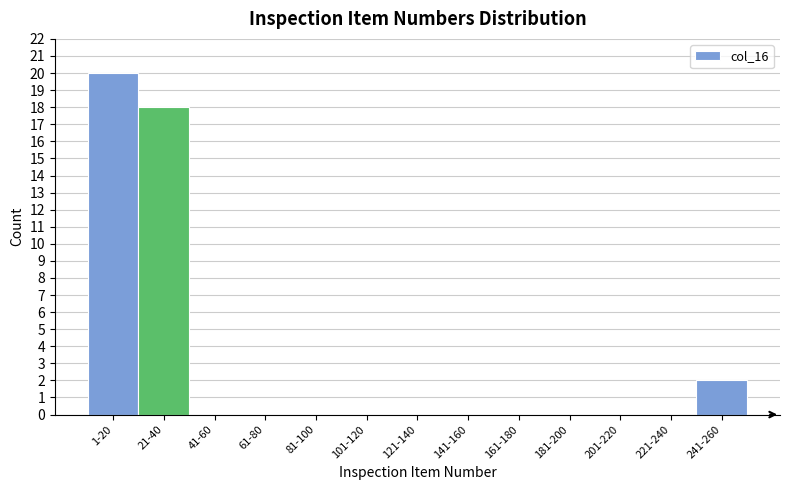

Reading right to left, transcribe all the data shown in this chart.

241-260=2	221-240=0	201-220=0	181-200=0	161-180=0	141-160=0	121-140=0	101-120=0	81-100=0	61-80=0	41-60=0	21-40=18	1-20=20